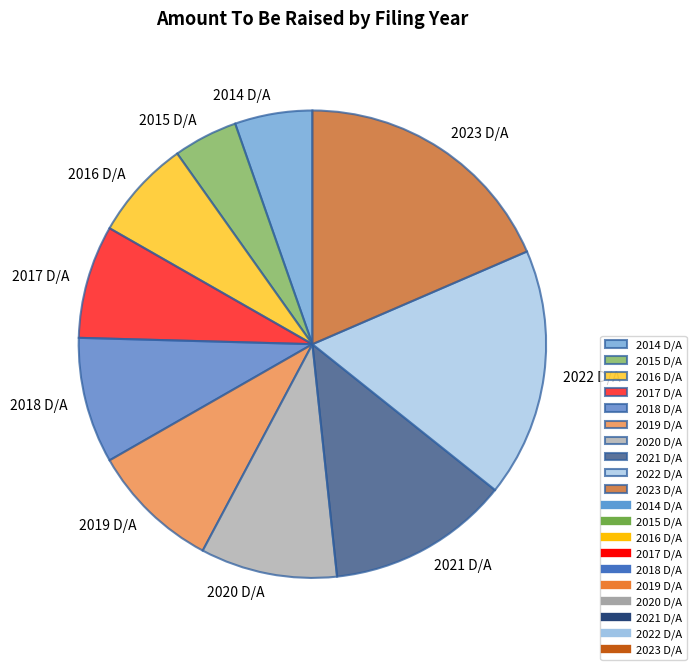

Which has a higher value, 2022 D/A or 2016 D/A?

2022 D/A